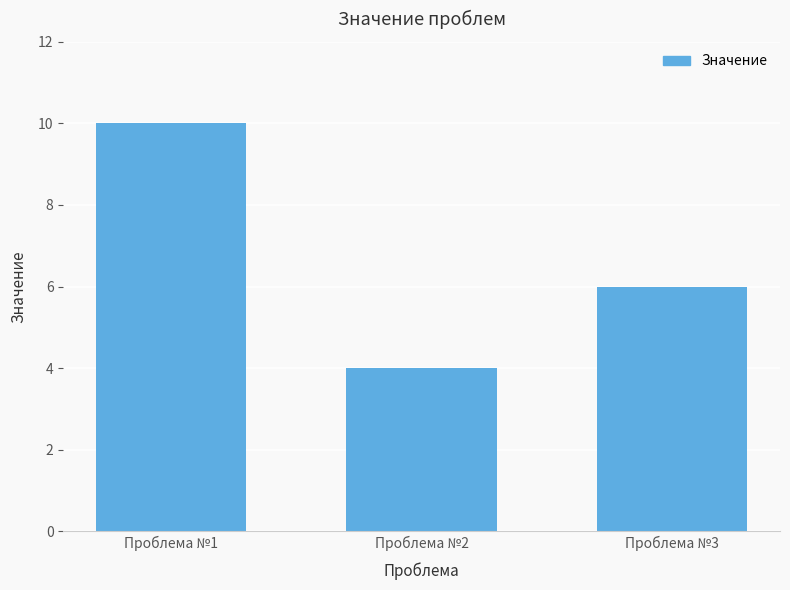

What is the value of the 2nd bar from the left?

4